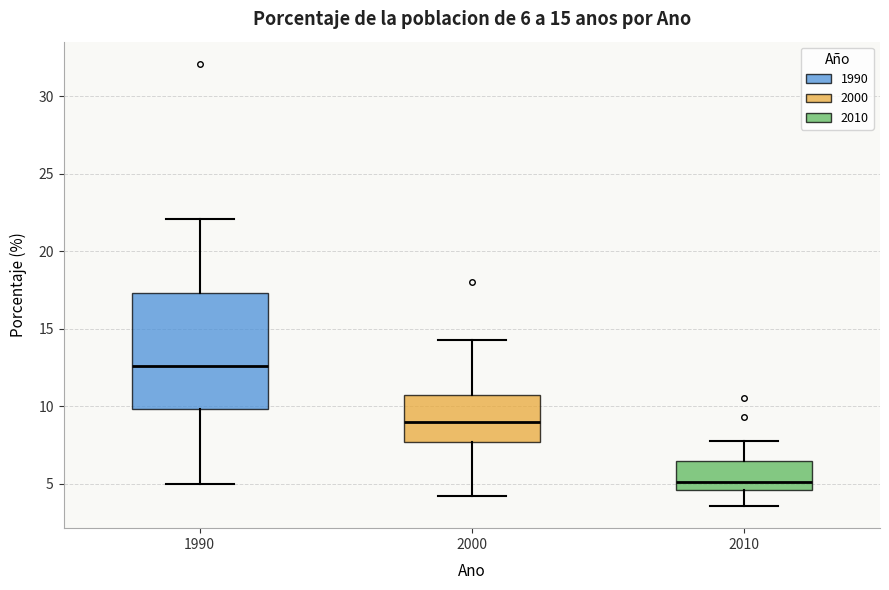

Comparing the boxes themselves (not the whiskers), which one is the tallest?

1990